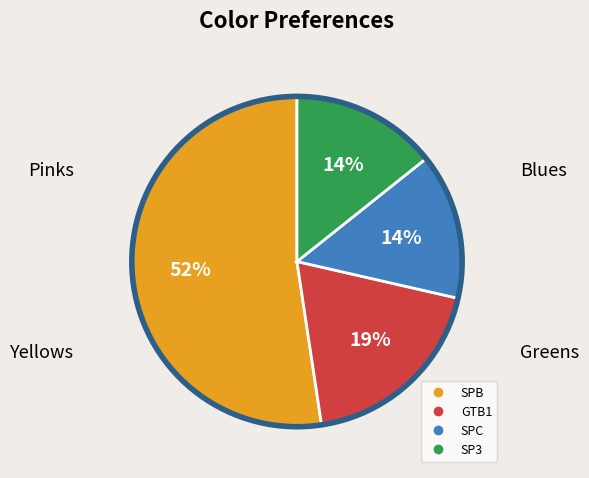

To the nearest percent, what is the average slice percentage?

25%